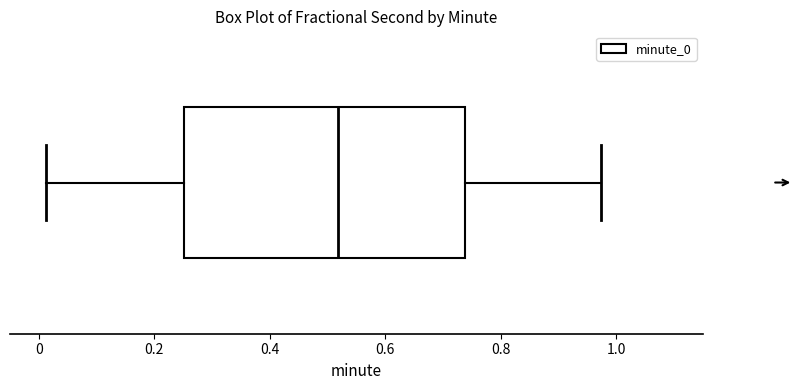

Where does the median line of the box sit on the x-axis? The values are not printed on the chart, so give them approximately, as read against the axis.

0.52